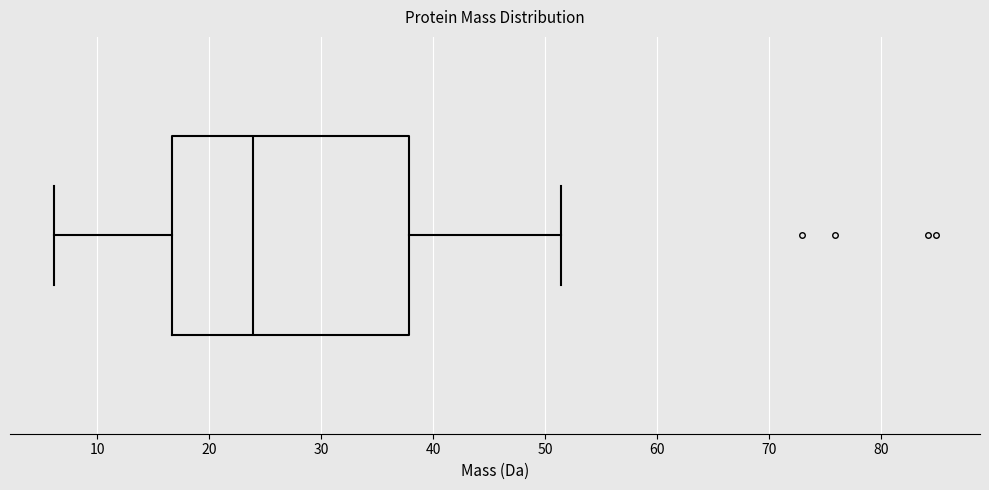

Transcribe this box plot: give where the median line is, the range the box spans, and where the two whiskers end, as read against the x-axis. The values are not printed on the chart, so give them approximately, as read against the axis.

median 24, box 17 to 38, whiskers 6 to 51